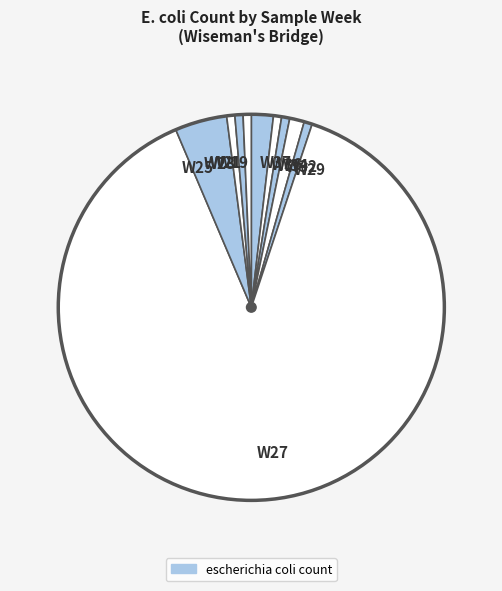

Which slice is the largest?

W27